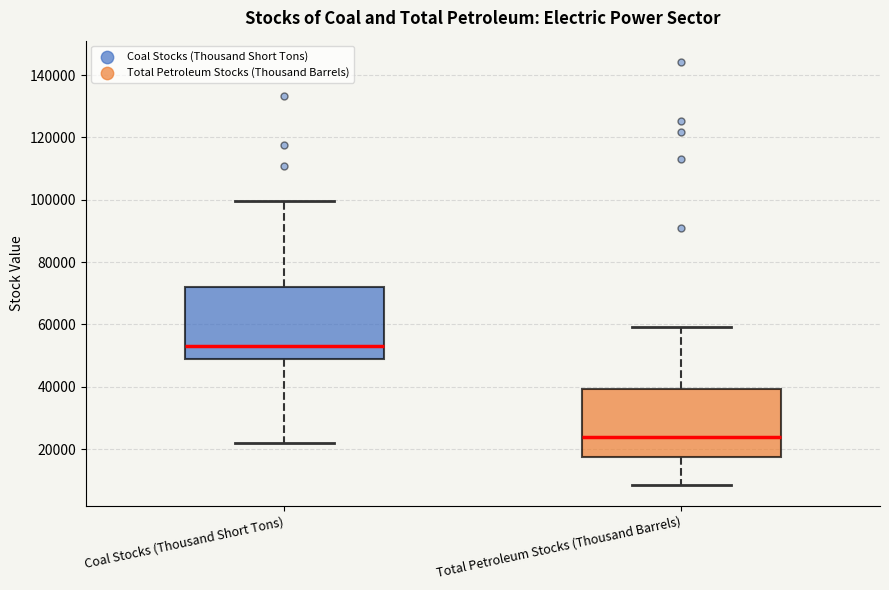

Reading left to right, read every box against the y-axis: the position of its median line, the range the box covers, and the ends of its whiskers. The values are not printed on the chart, so give them approximately, as read against the axis.

Coal Stocks (Thousand Short Tons): median 54000, box 48000 to 72000, whiskers 22000 to 100000
Total Petroleum Stocks (Thousand Barrels): median 24000, box 18000 to 40000, whiskers 8000 to 60000